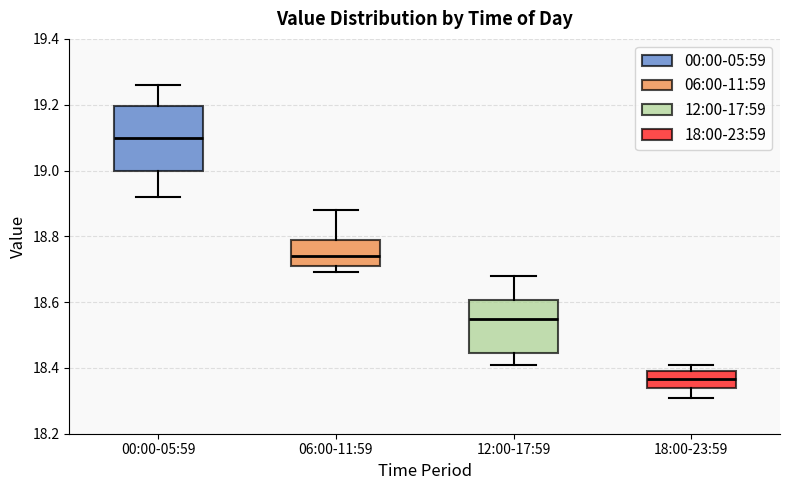

Which box has the highest median line?

00:00-05:59